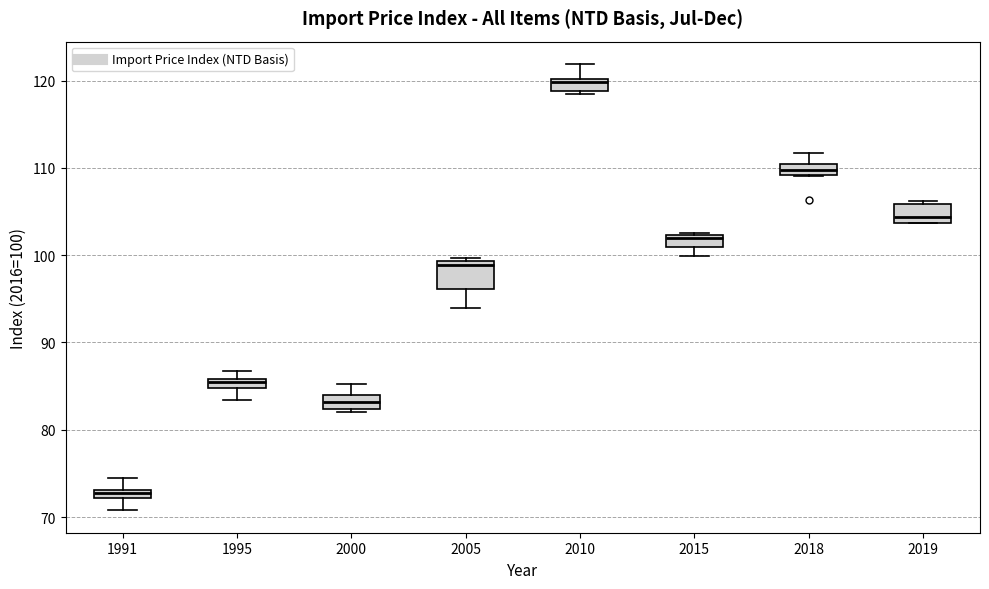

Which box has the highest median line?

2010